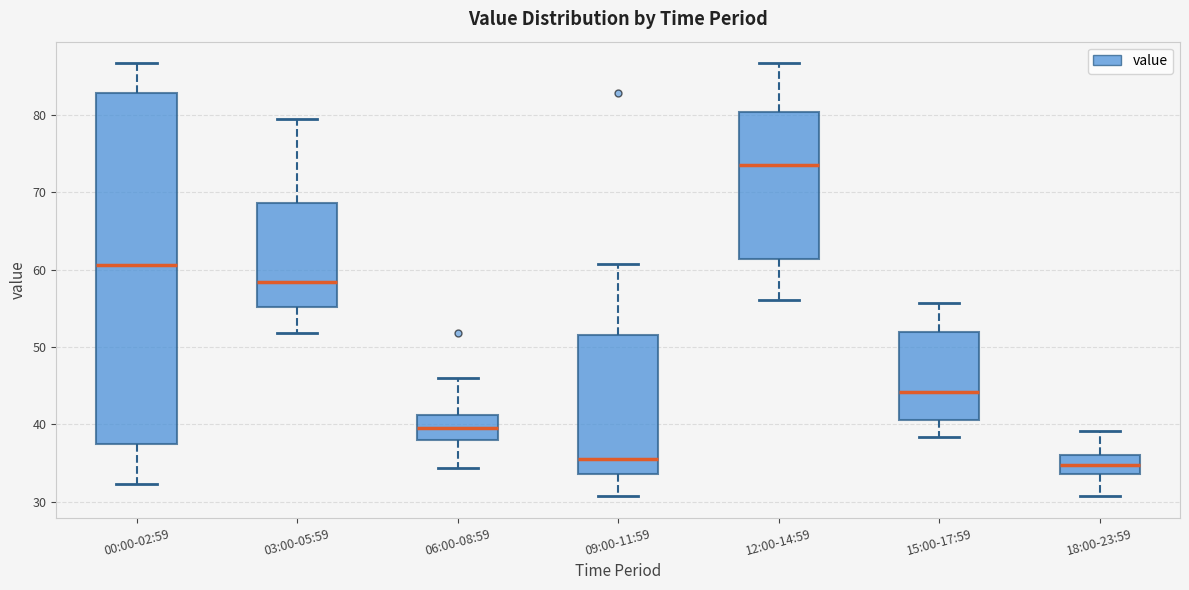

Where does the upper whisker of the box for 03:00-05:59 end on the y-axis? The values are not printed on the chart, so give them approximately, as read against the axis.

79